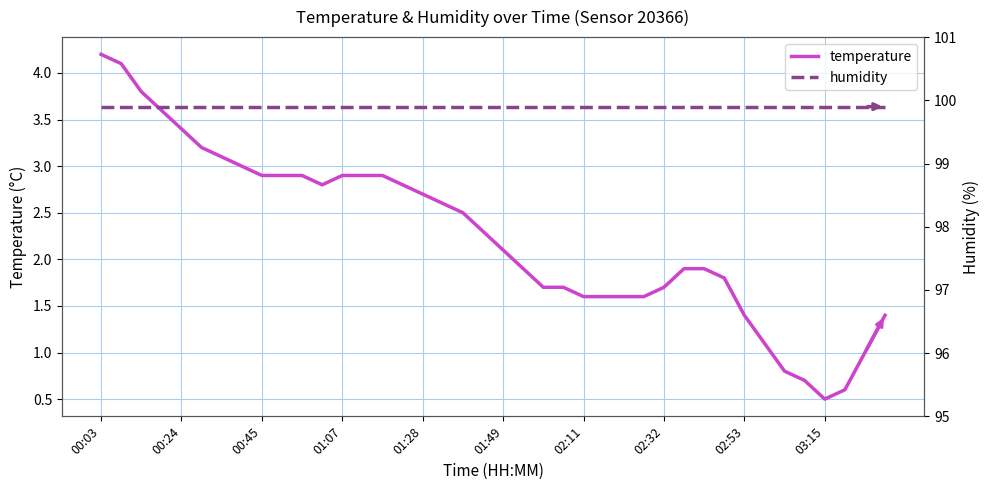

What is the highest value of the temperature series?

4.2